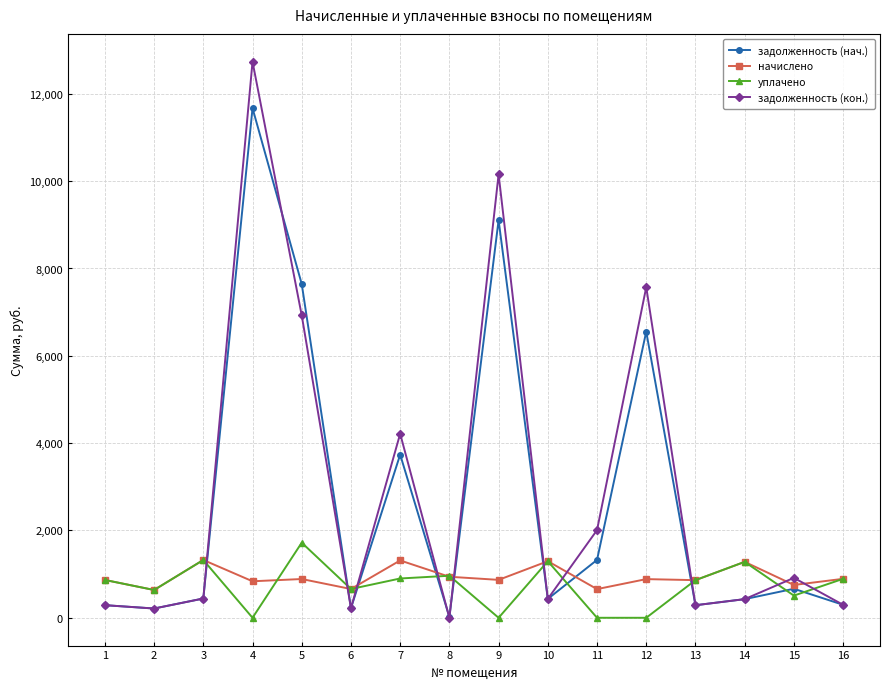

At 9, list the series in order from largest to smallest.

задолженность (кон.), задолженность (нач.), начислено, уплачено